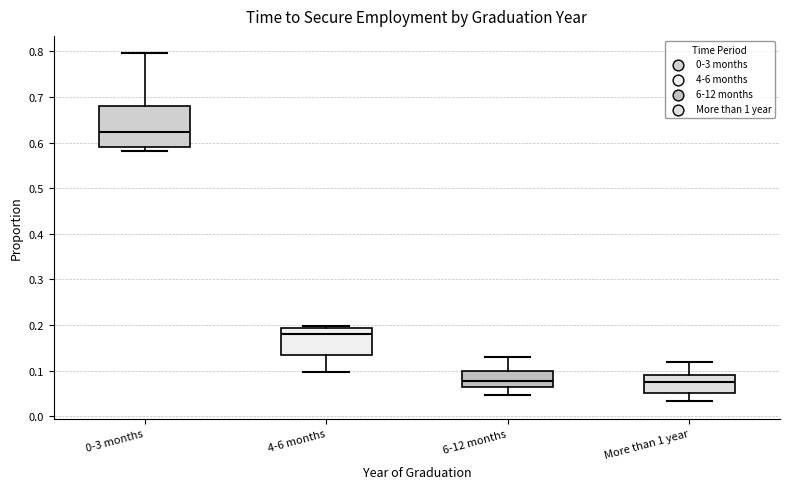

Reading left to right, transcribe this box plot: for each box, give where its median line is, the range the box spans, and where its two whiskers end, as read against the y-axis. The values are not printed on the chart, so give them approximately, as read against the axis.

0-3 months: median 0.62, box 0.59 to 0.68, whiskers 0.58 to 0.80
4-6 months: median 0.18, box 0.13 to 0.19, whiskers 0.10 to 0.20
6-12 months: median 0.08, box 0.07 to 0.10, whiskers 0.05 to 0.13
More than 1 year: median 0.07, box 0.05 to 0.09, whiskers 0.03 to 0.12